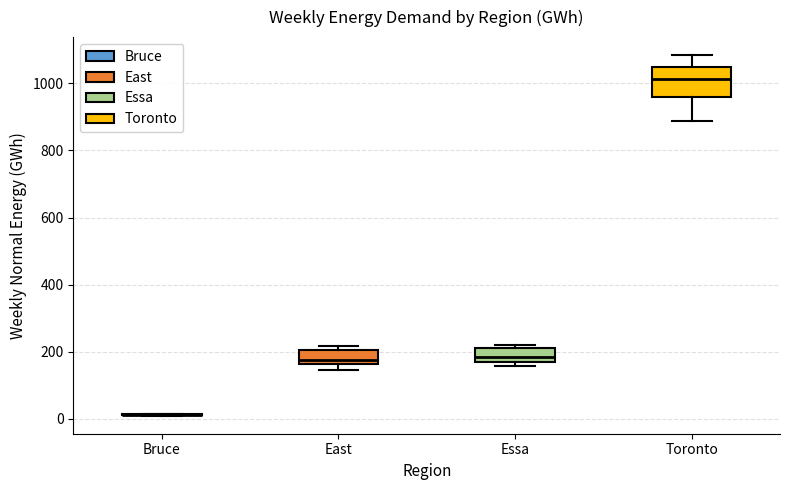

Reading left to right, read every box against the y-axis: the position of its median line, the range the box covers, and the ends of its whiskers. The values are not printed on the chart, so give them approximately, as read against the axis.

Bruce: box collapsed to a line at 20, whiskers 0 to 20
East: median 180, box 160 to 200, whiskers 140 to 220
Essa: median 180 (just above the box's lower edge), box 180 to 200, whiskers 160 to 220
Toronto: median 1020, box 960 to 1040, whiskers 880 to 1080